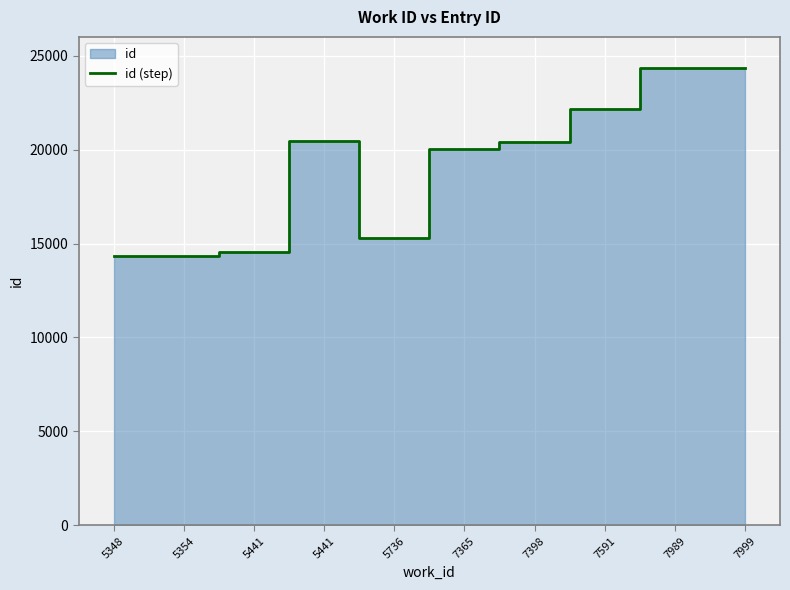

Reading left to right, what are all the values shown in this chart?

5348=14338	5354=14351	5441=14556	5441=20450	5736=15284	7365=20040	7398=20380	7591=22184	7989=24340	7999=24355